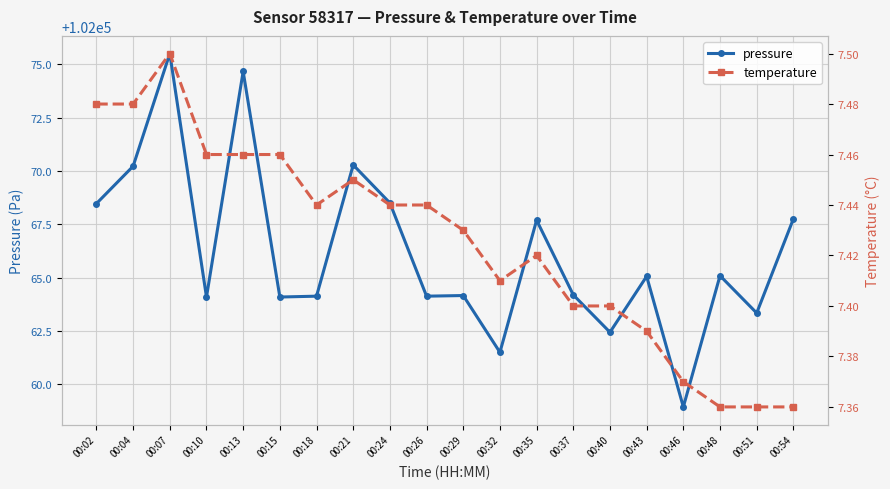

List the series in order of their overall mean, highest first.

pressure, temperature